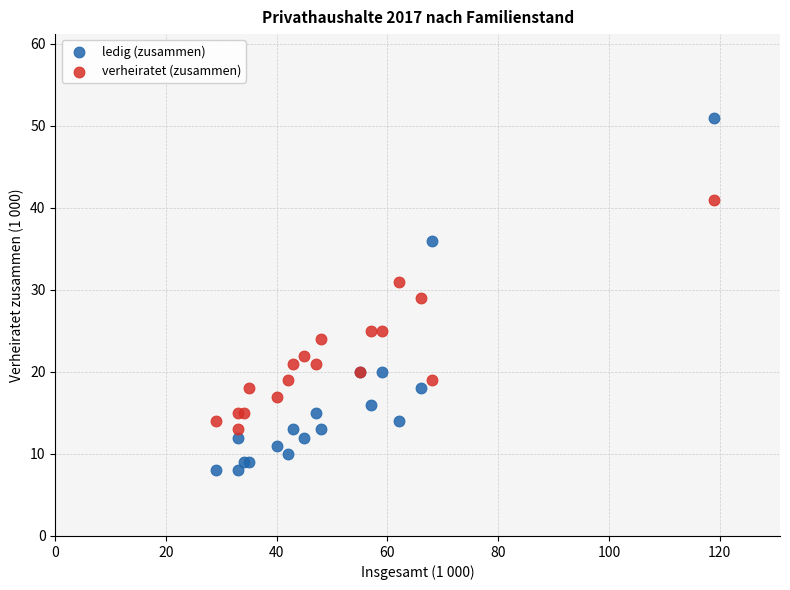

What is the X range (max minus min) for the scatter plot?

90